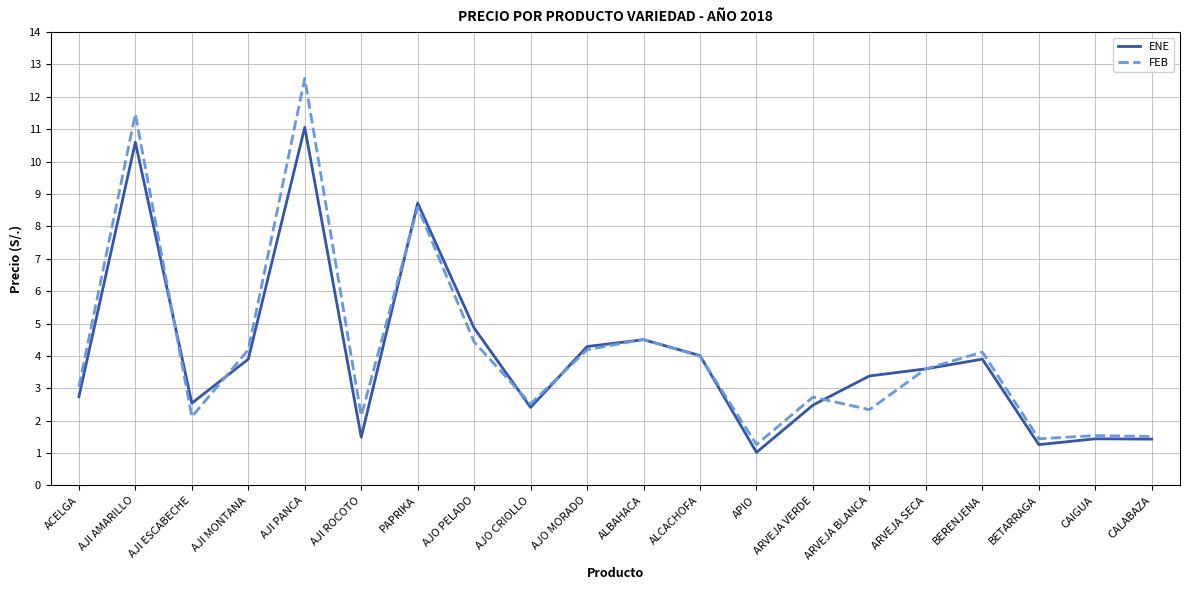

The value of ENE at AJI MONTANA is 3.9. True or false?

True